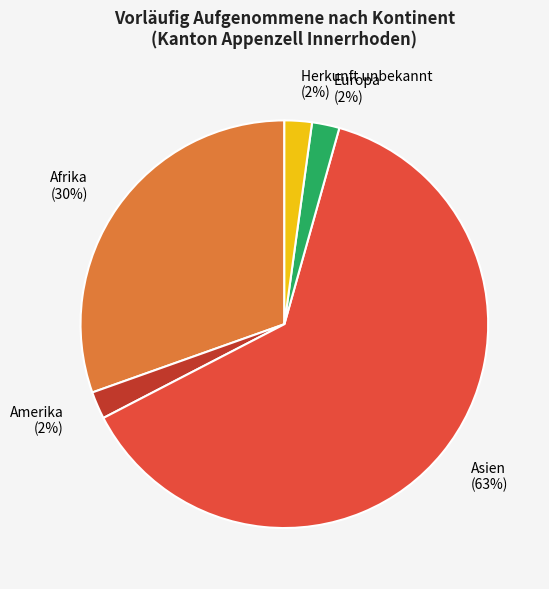

The Europa slice represents 2% of the pie. True or false?

True